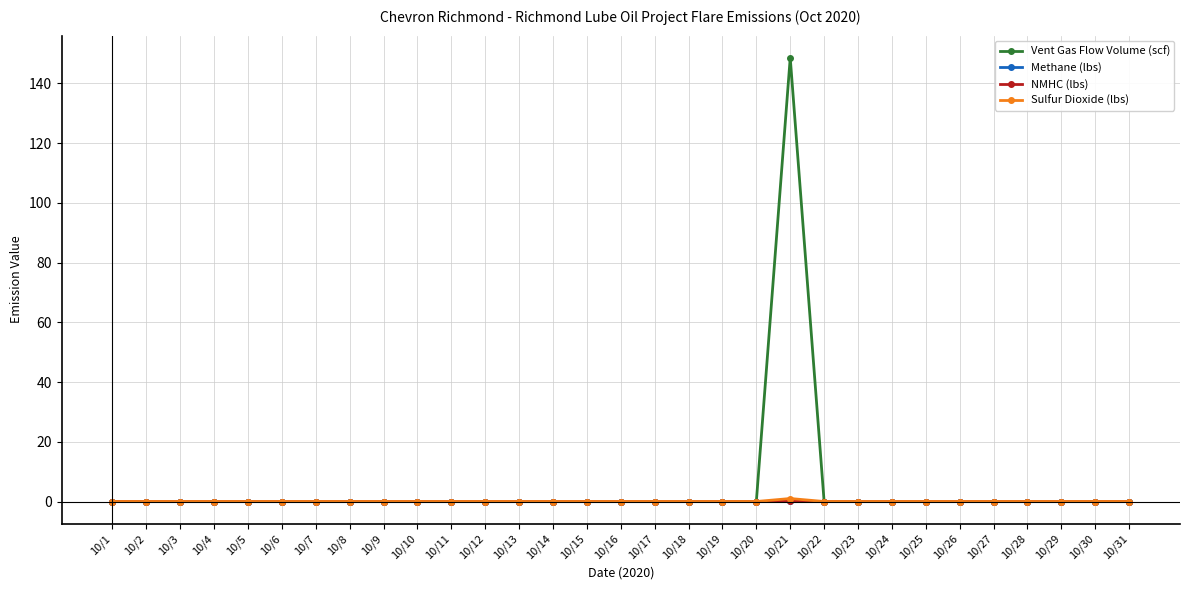

The value of Vent Gas Flow Volume (scf) at 10/30 is 0.0. True or false?

True